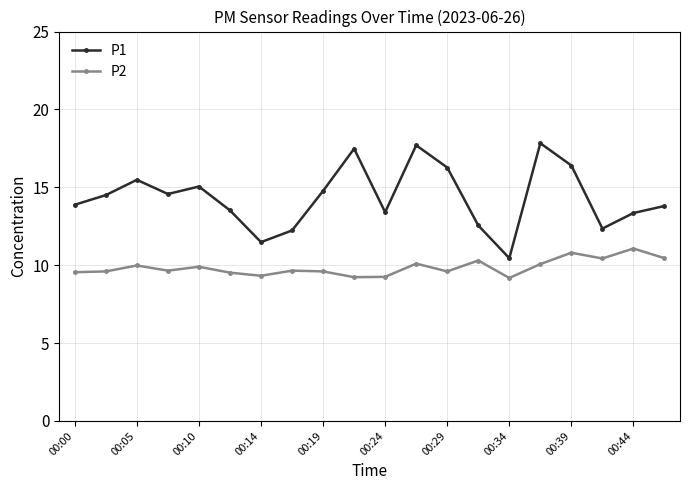

List the series in order of their peak value, highest first.

P1, P2